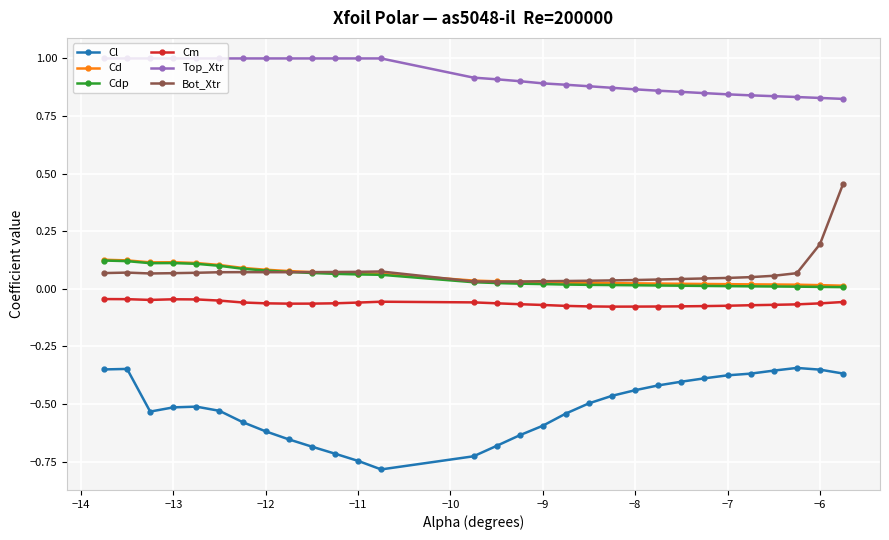

What is the smallest value displayed?

-0.8